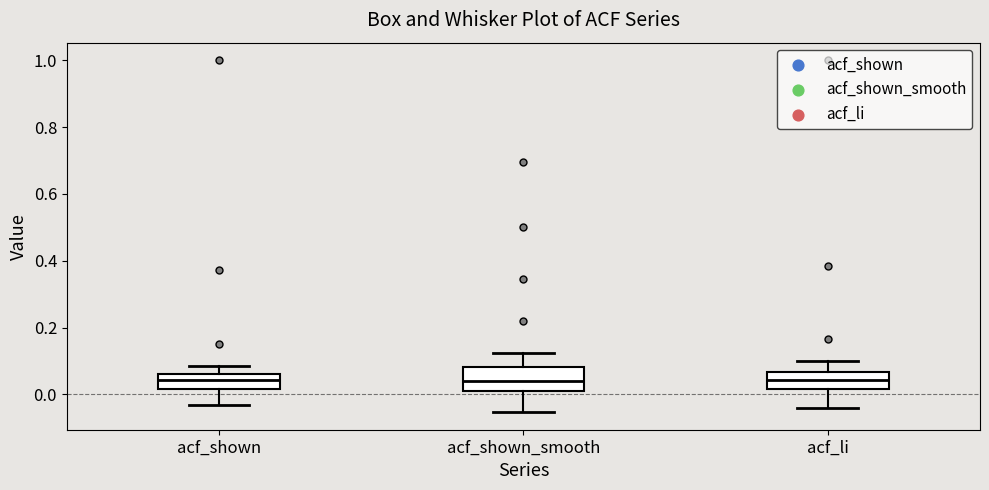

Reading left to right, read every box against the y-axis: the position of its median line, the range the box covers, and the ends of its whiskers. The values are not printed on the chart, so give them approximately, as read against the axis.

acf_shown: median 0.04, box 0.02 to 0.06, whiskers -0.04 to 0.08
acf_shown_smooth: median 0.04, box 0.02 to 0.08, whiskers -0.06 to 0.12
acf_li: median 0.04, box 0.02 to 0.06, whiskers -0.04 to 0.10